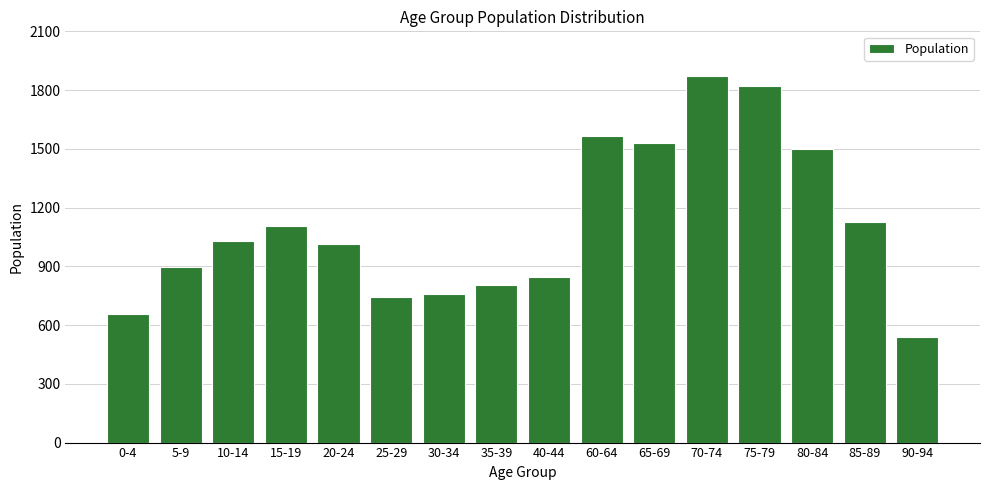

Reading left to right, transcribe all the data shown in this chart.

658	895	1028	1106	1016	741	758	805	847	1568	1532	1872	1822	1498	1125	537